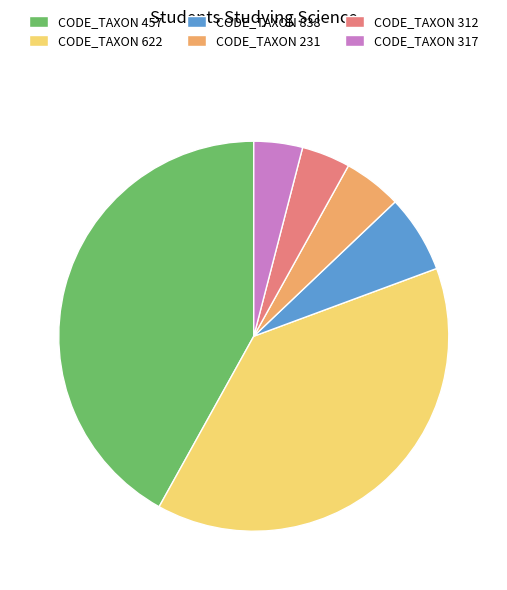

Is it true that CODE_TAXON 622 is 39% of the pie?

True